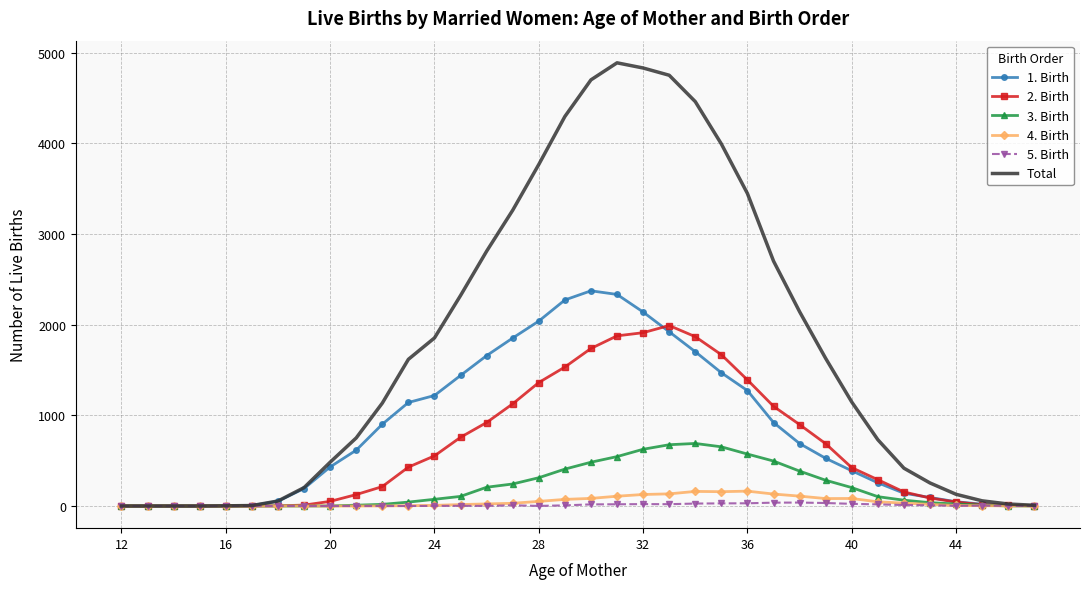

Which series has the widest spread of values?

Total